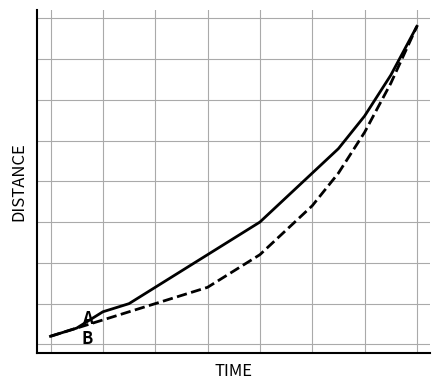

Is this an area chart (filled region under the line)?

No